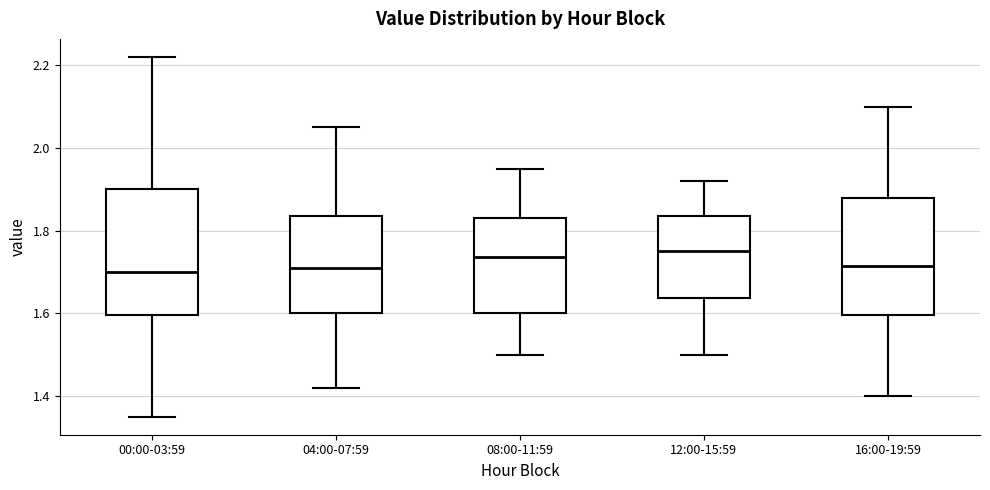

Reading left to right, read every box against the y-axis: the position of its median line, the range the box covers, and the ends of its whiskers. The values are not printed on the chart, so give them approximately, as read against the axis.

00:00-03:59: median 1.70, box 1.60 to 1.90, whiskers 1.36 to 2.22
04:00-07:59: median 1.72, box 1.60 to 1.84, whiskers 1.42 to 2.06
08:00-11:59: median 1.74, box 1.60 to 1.84, whiskers 1.50 to 1.96
12:00-15:59: median 1.76, box 1.64 to 1.84, whiskers 1.50 to 1.92
16:00-19:59: median 1.72, box 1.60 to 1.88, whiskers 1.40 to 2.10